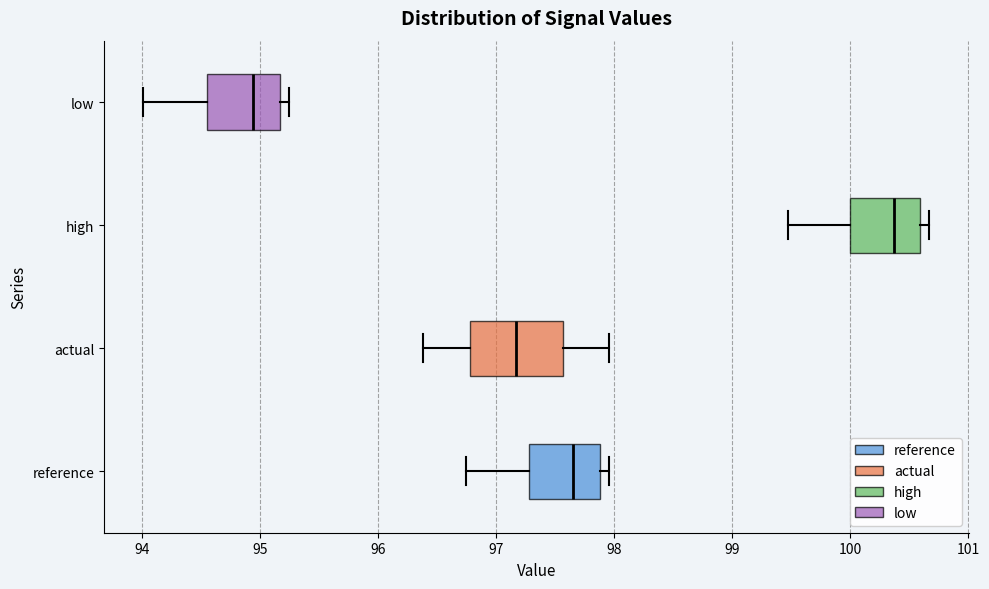

Which box has the furthest to the left median line?

low